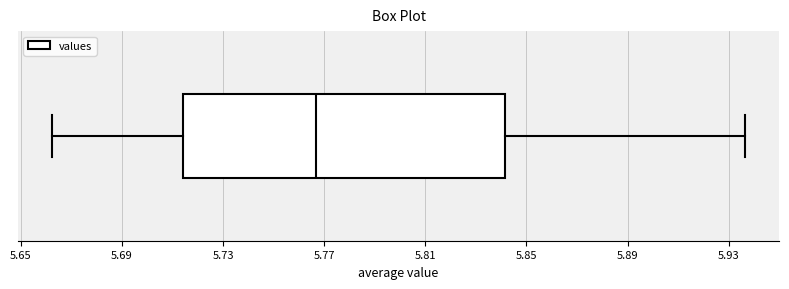

Read this box plot against the x-axis: the position of the median line, the range covered by the box, and the ends of both whiskers. The values are not printed on the chart, so give them approximately, as read against the axis.

median 5.765, box 5.715 to 5.840, whiskers 5.665 to 5.935